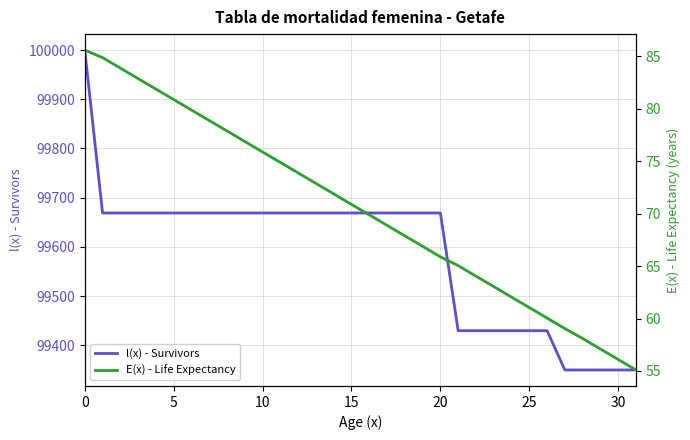

True or false: l(x) - Survivors and E(x) - Life Expectancy intersect in this chart.

False